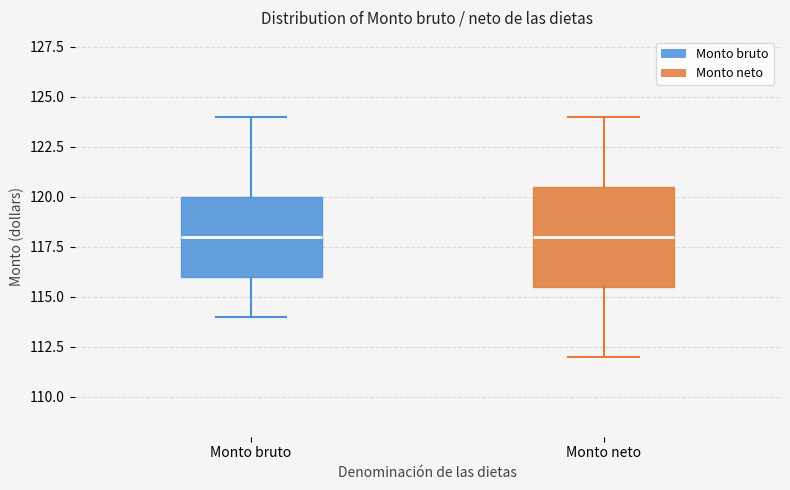

Reading left to right, transcribe this box plot: for each box, give where its median line is, the range the box spans, and where its two whiskers end, as read against the y-axis. The values are not printed on the chart, so give them approximately, as read against the axis.

Monto bruto: median 118.0, box 116.0 to 120.0, whiskers 114.0 to 124.0
Monto neto: median 118.0, box 115.5 to 120.5, whiskers 112.0 to 124.0